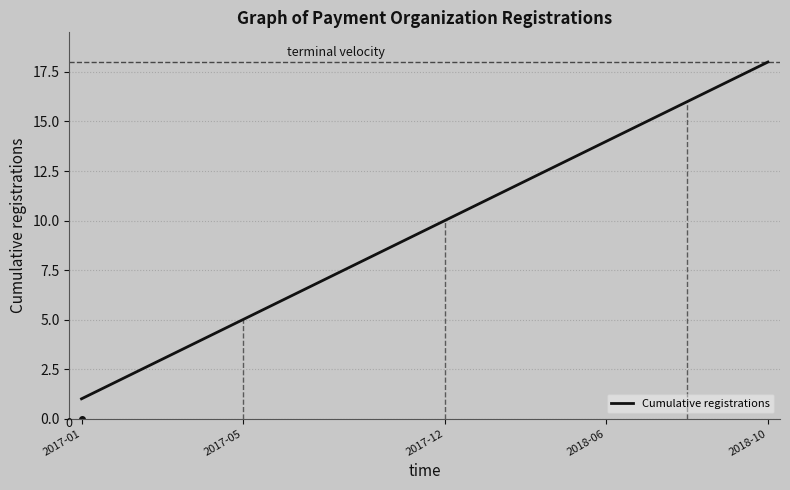

What is the difference between the maximum and minimum values?

17